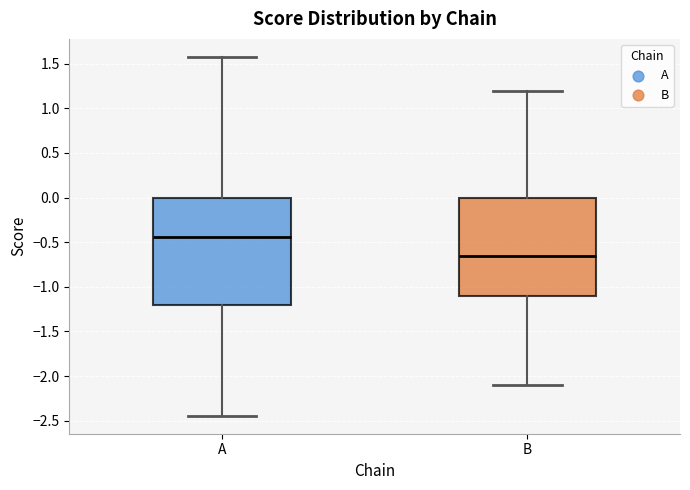

Which box's median line is the highest?

A